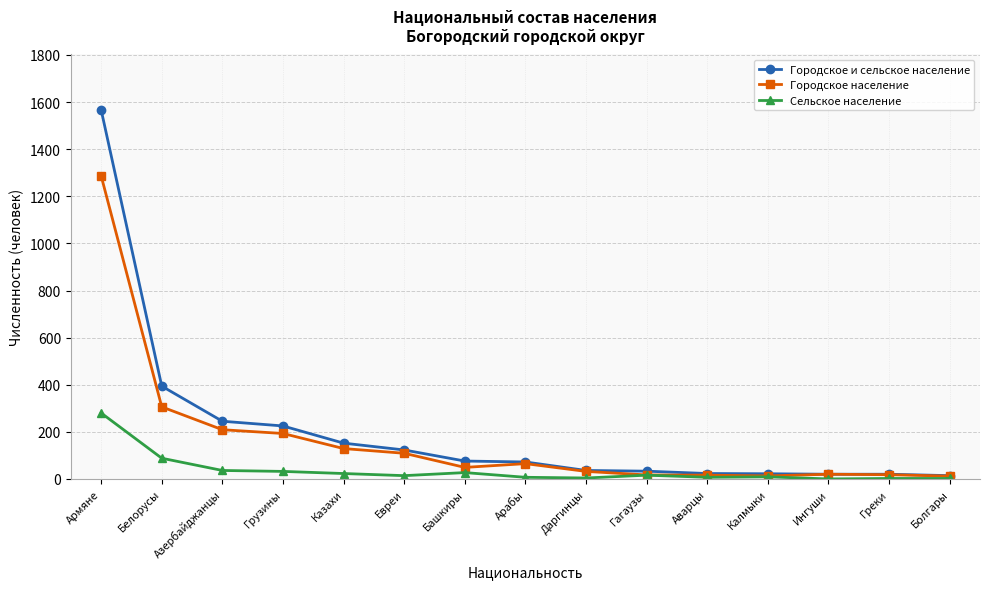

Does the chart have visible grid lines?

Yes